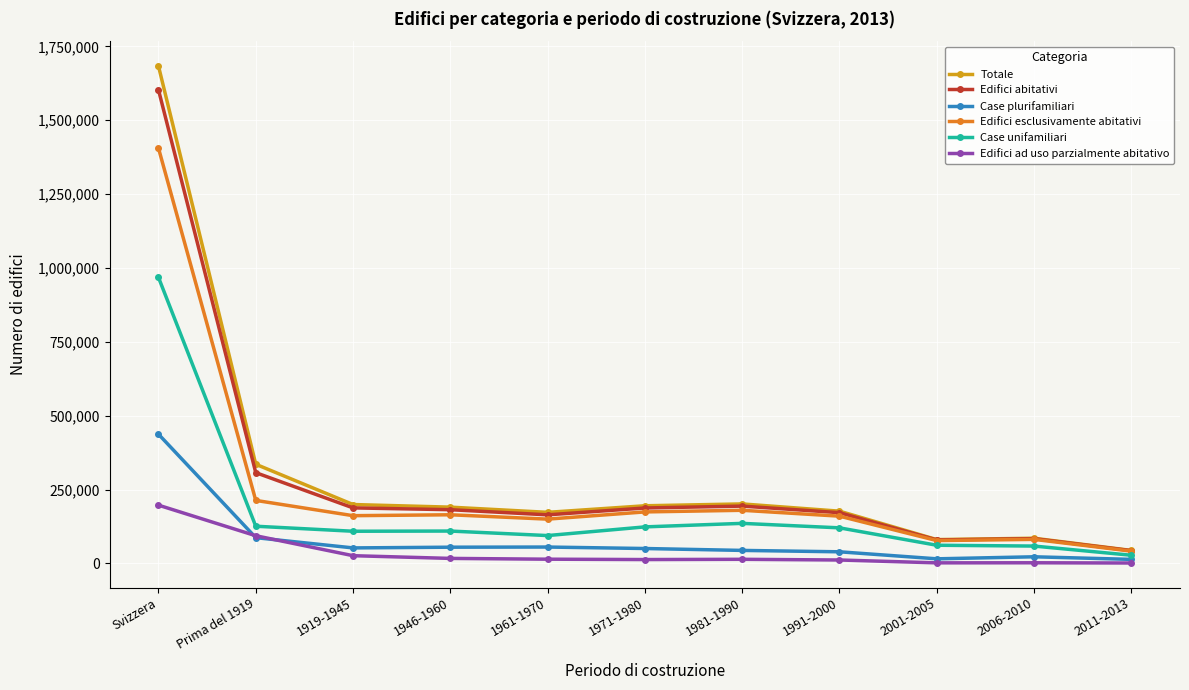

What is the approximate value of Totale at 2006-2010?

85474